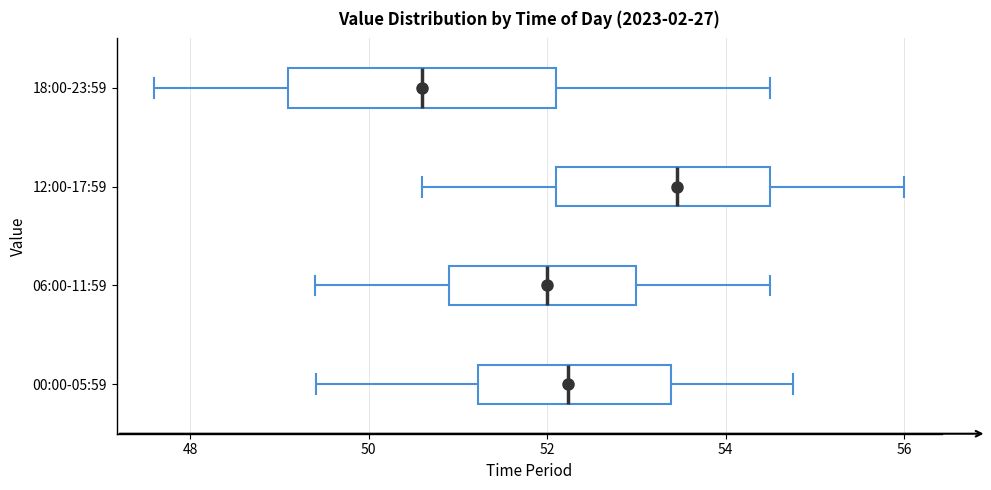

Which box's median line is the furthest to the right?

12:00-17:59